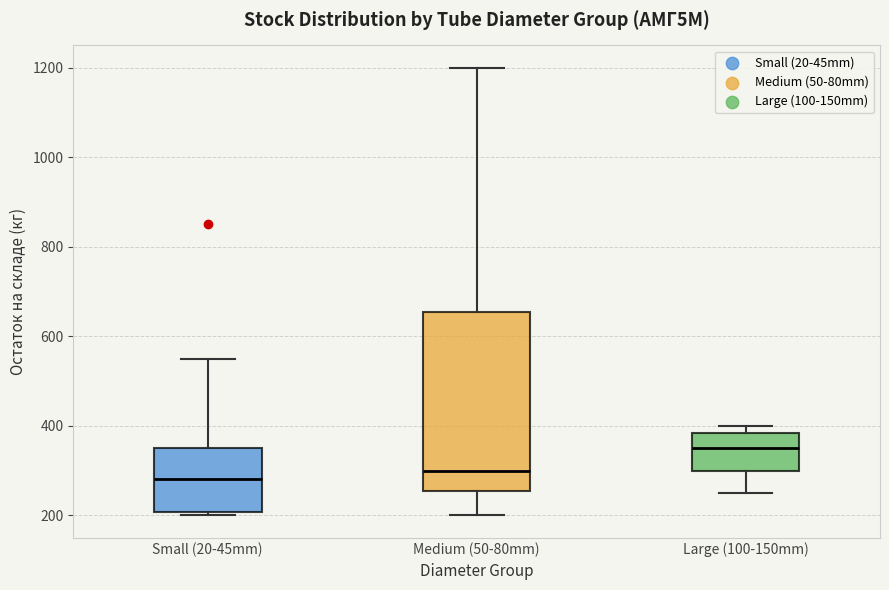

Which box is the tallest, from its lower edge to its upper edge?

Medium (50-80mm)